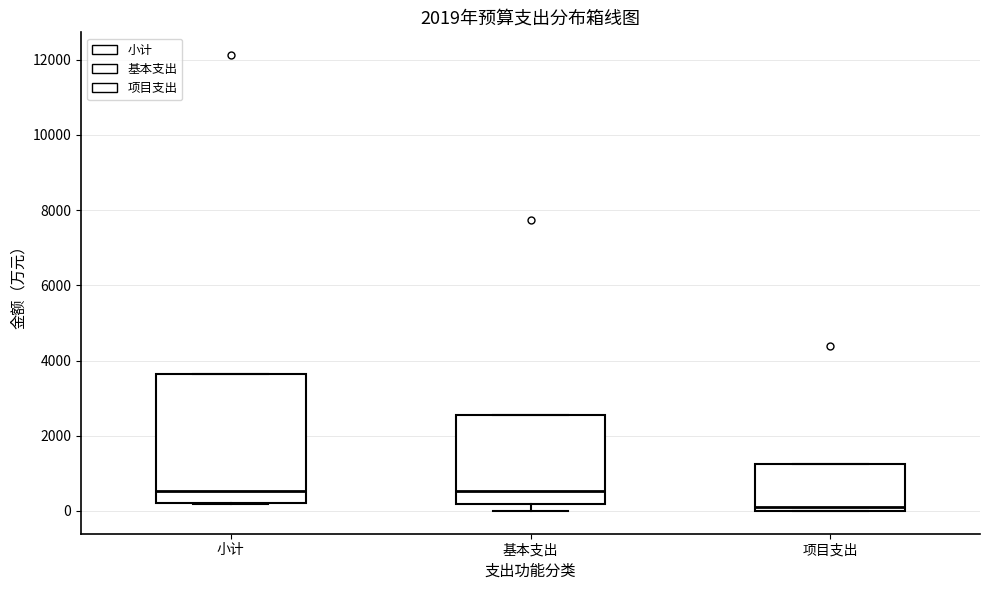

Reading left to right, transcribe this box plot: for each box, give where its median line is, the range the box spans, and where its two whiskers end, as read against the y-axis. The values are not printed on the chart, so give them approximately, as read against the axis.

小计: median 600, box 200 to 3600, whiskers 200 to 3600
基本支出: median 600, box 200 to 2600, whiskers 0 to 2600
项目支出: median 0 (just above the box's lower edge), box 0 to 1200, whiskers 0 to 1200